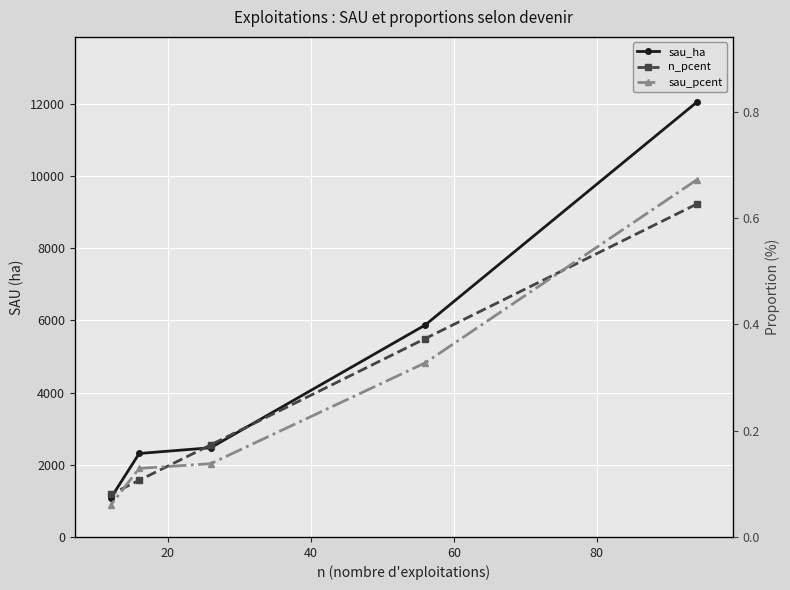

How many lines are shown in the chart?

3